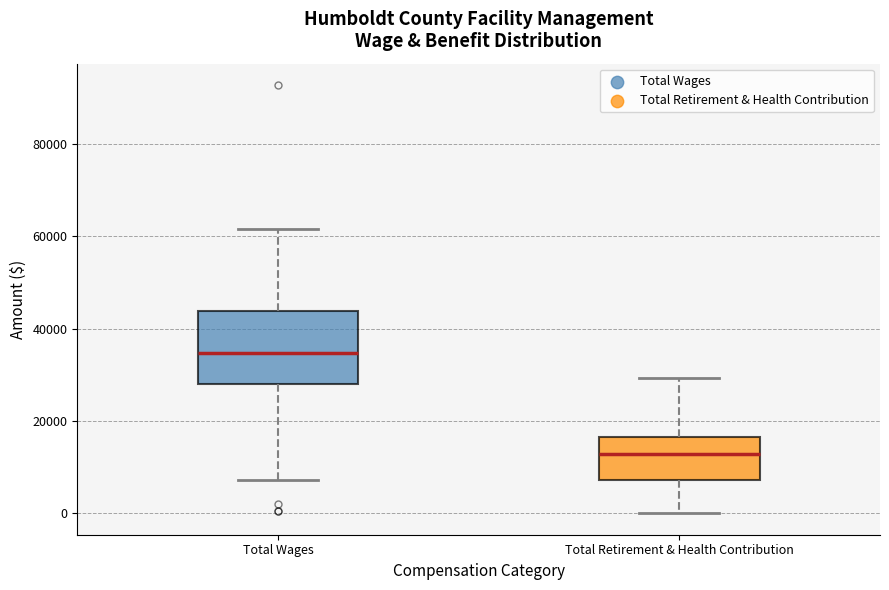

Comparing the boxes themselves (not the whiskers), which one is the tallest?

Total Wages